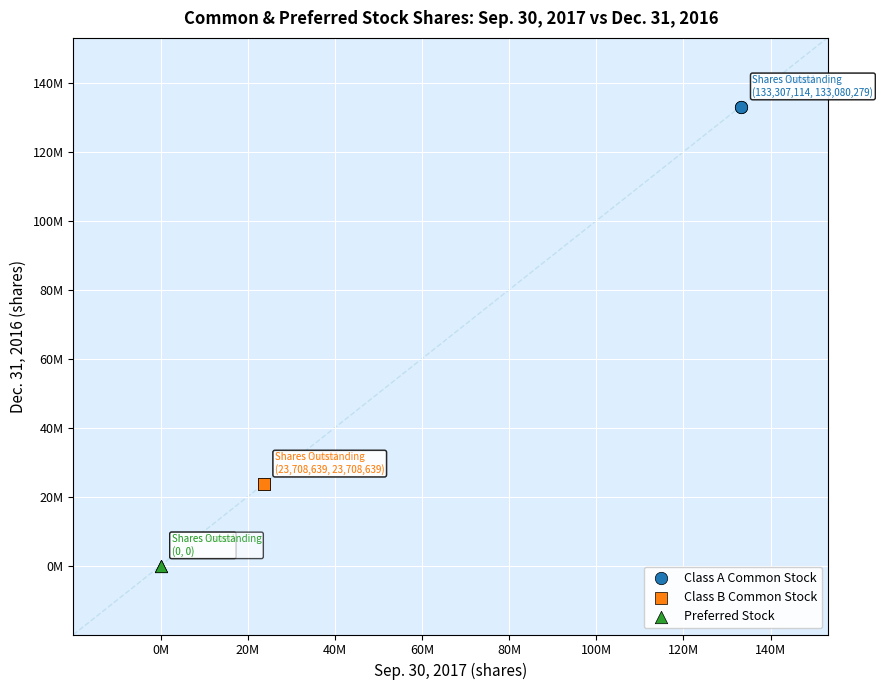

What are all the series names shown in the legend?

Class A Common Stock, Class B Common Stock, Preferred Stock